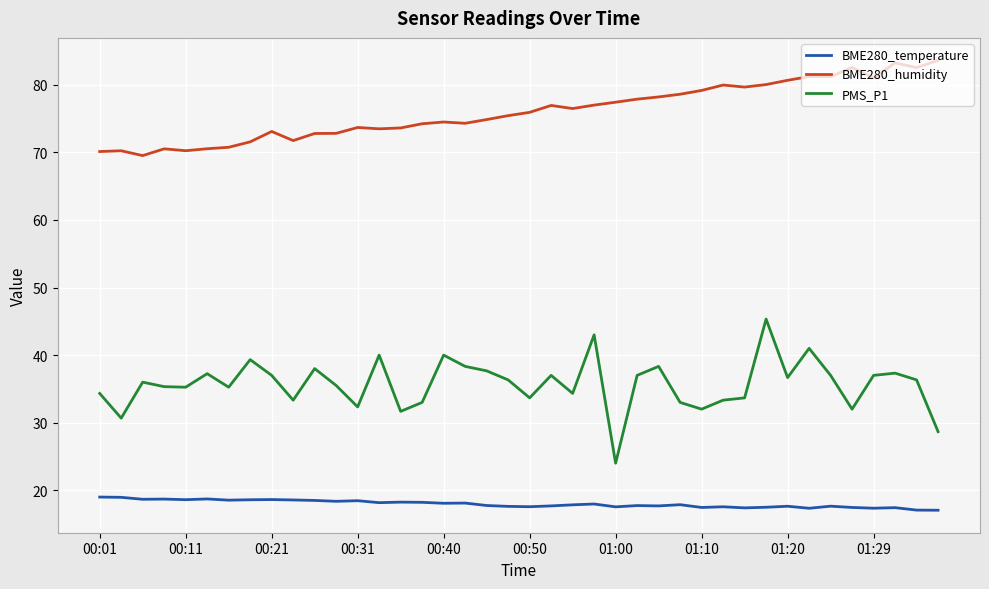

Rank the series by their average value, from highest to lowest.

BME280_humidity, PMS_P1, BME280_temperature